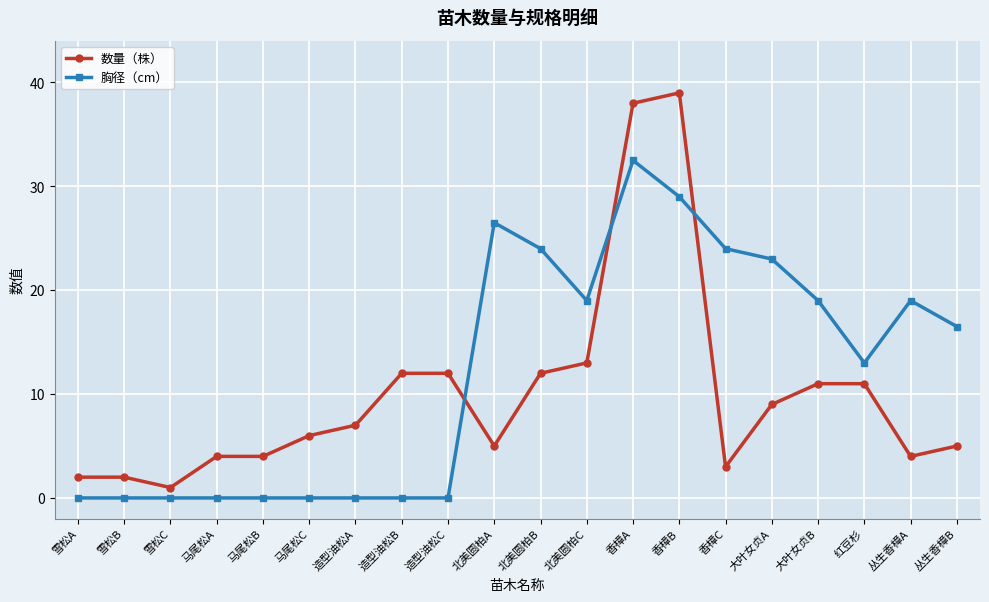

The value of 胸径（cm） at 香樟B is 48.1. True or false?

False